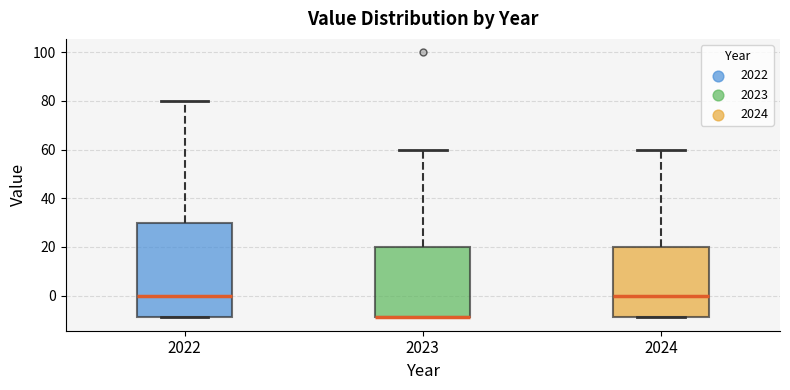

Which box is the tallest, from its lower edge to its upper edge?

2022